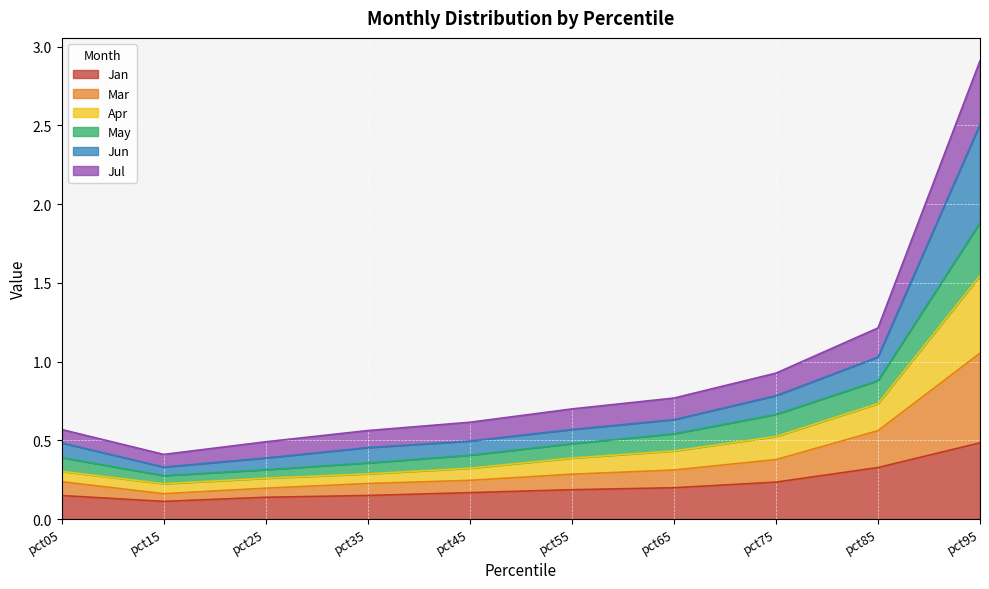

True or false: Jan has a value of 0.1 at pct15.

True